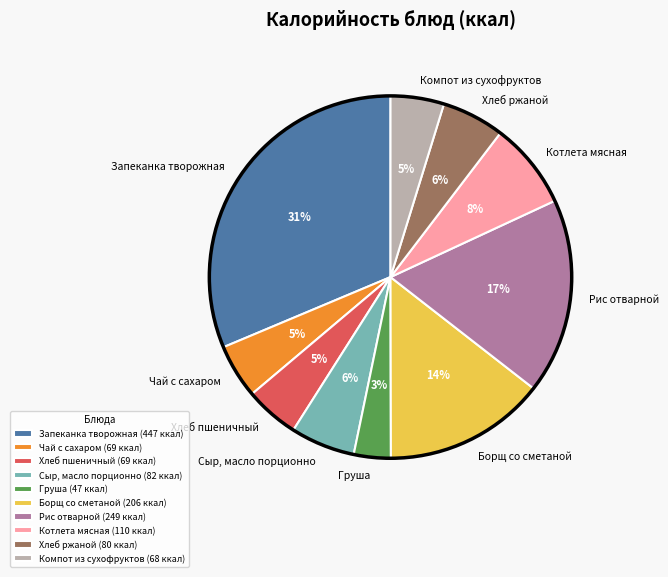

Count the number of slices in the pie.

10